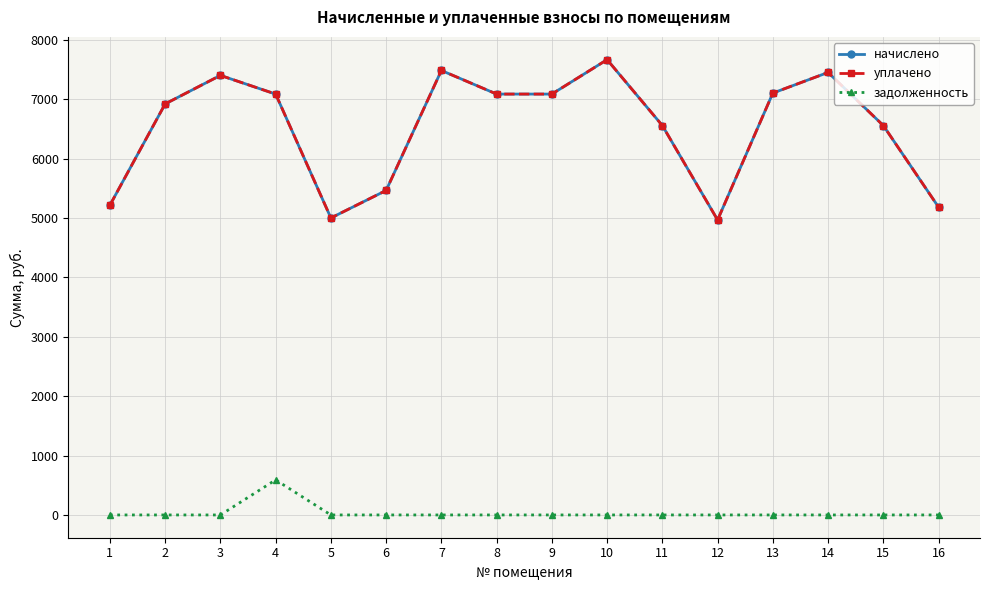

Does the chart display data point markers on the line(s)?

Yes